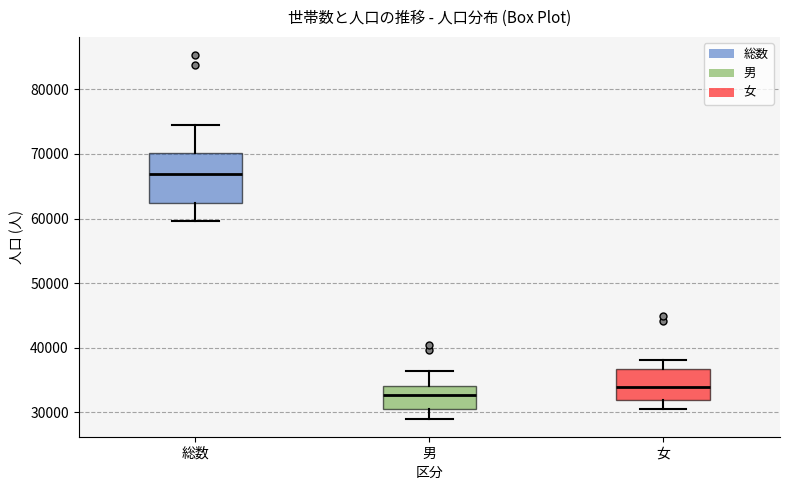

Which box's median line is the highest?

総数